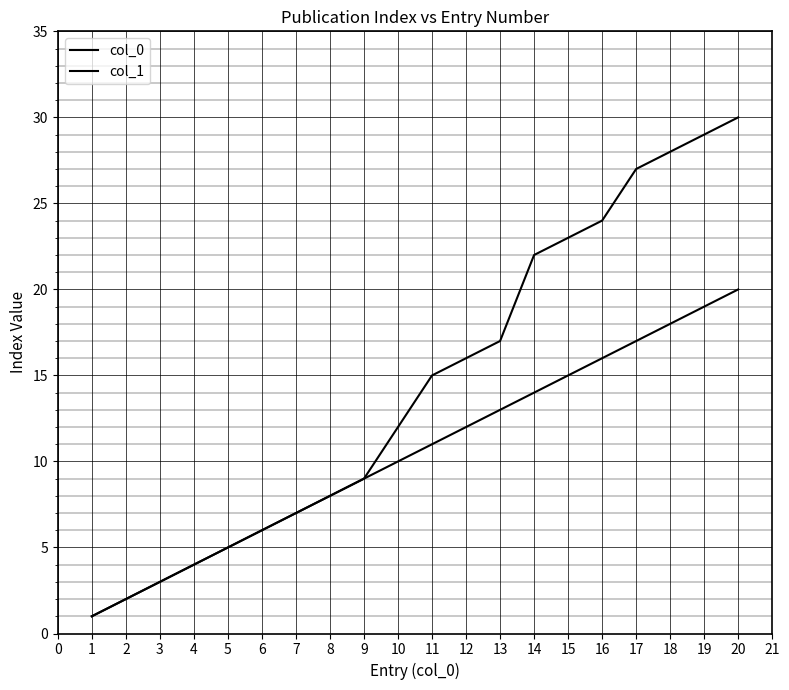

Does the chart display data point markers on the line(s)?

No